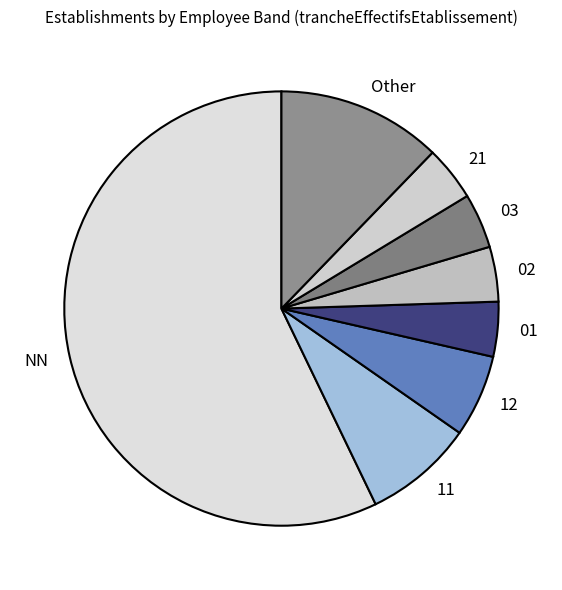

Is there any slice that represents more than half of the pie?

Yes